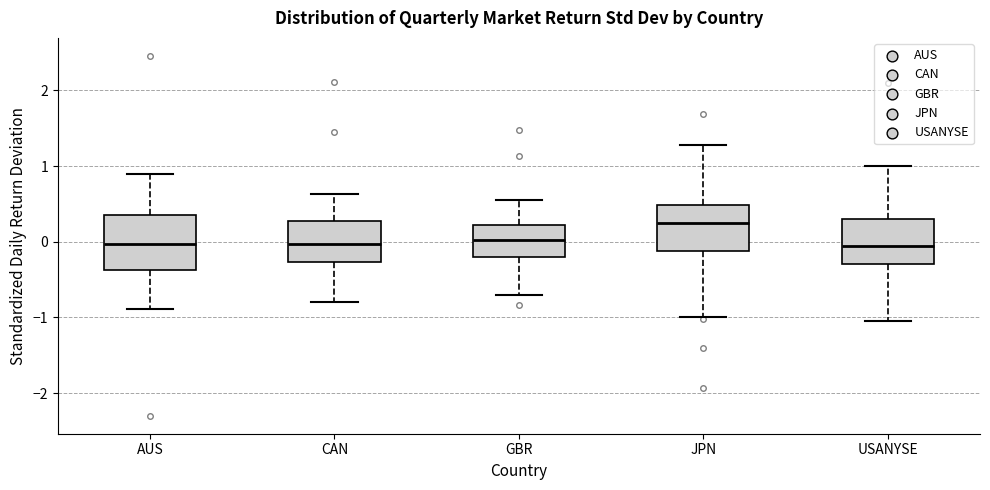

Reading left to right, transcribe this box plot: for each box, give where its median line is, the range the box spans, and where its two whiskers end, as read against the y-axis. The values are not printed on the chart, so give them approximately, as read against the axis.

AUS: median 0.0, box -0.4 to 0.4, whiskers -0.9 to 0.9
CAN: median 0.0, box -0.3 to 0.3, whiskers -0.8 to 0.6
GBR: median 0.0, box -0.2 to 0.2, whiskers -0.7 to 0.5
JPN: median 0.2, box -0.1 to 0.5, whiskers -1.0 to 1.3
USANYSE: median -0.1, box -0.3 to 0.3, whiskers -1.0 to 1.0